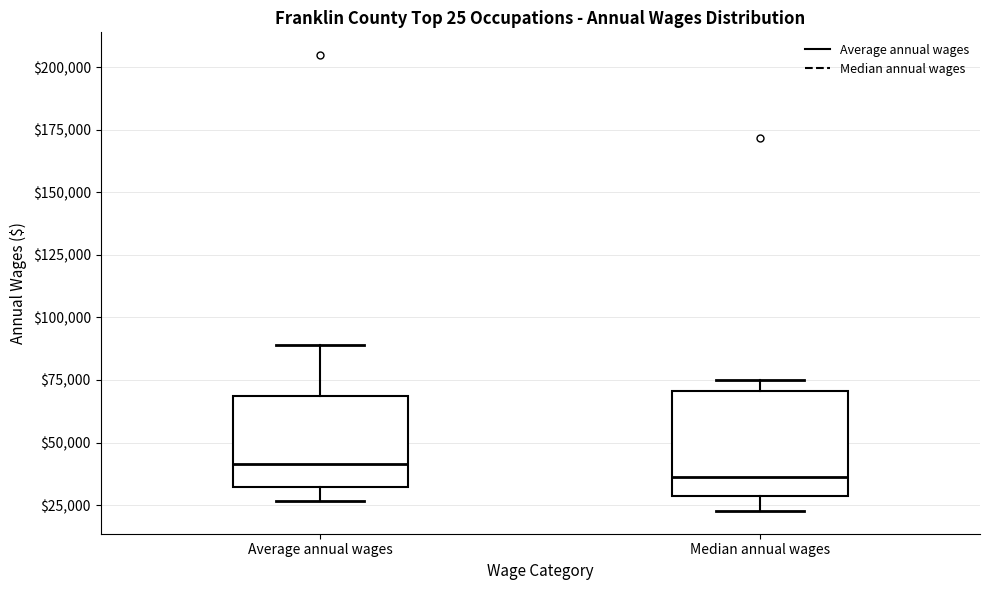

Reading left to right, read every box against the y-axis: the position of its median line, the range the box covers, and the ends of its whiskers. The values are not printed on the chart, so give them approximately, as read against the axis.

Average annual wages: median 40000, box 30000 to 70000, whiskers 25000 to 90000
Median annual wages: median 35000, box 30000 to 70000, whiskers 25000 to 75000